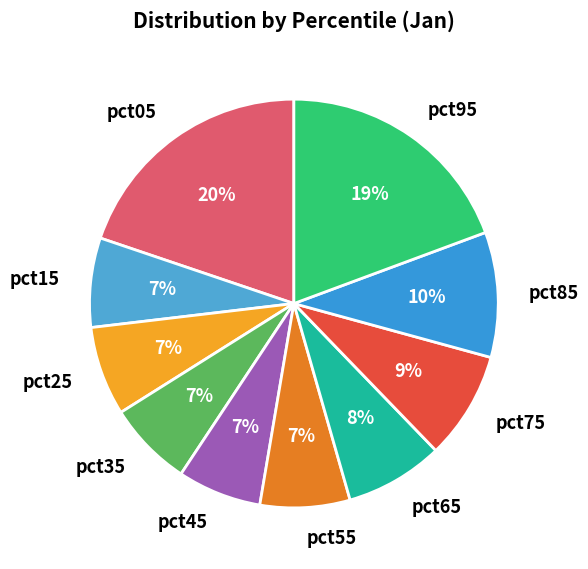

The pct25 slice represents 1% of the pie. True or false?

False